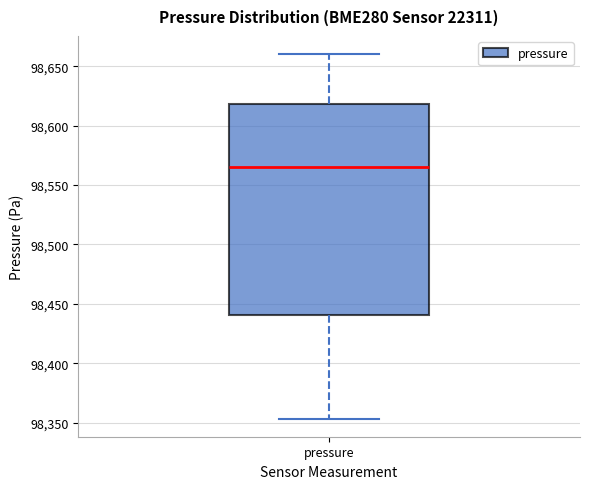

Read this box plot against the y-axis: the position of the median line, the range covered by the box, and the ends of both whiskers. The values are not printed on the chart, so give them approximately, as read against the axis.

median 98565, box 98440 to 98620, whiskers 98355 to 98660